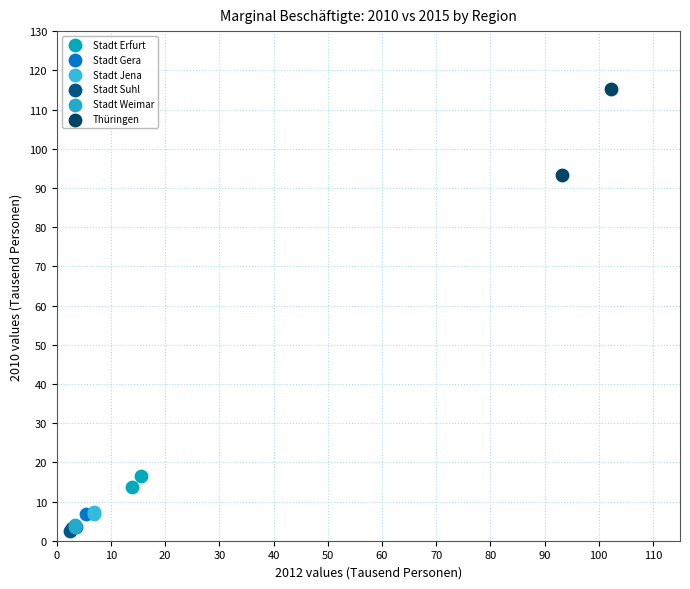

What are all the series names shown in the legend?

Stadt Erfurt, Stadt Gera, Stadt Jena, Stadt Suhl, Stadt Weimar, Thüringen